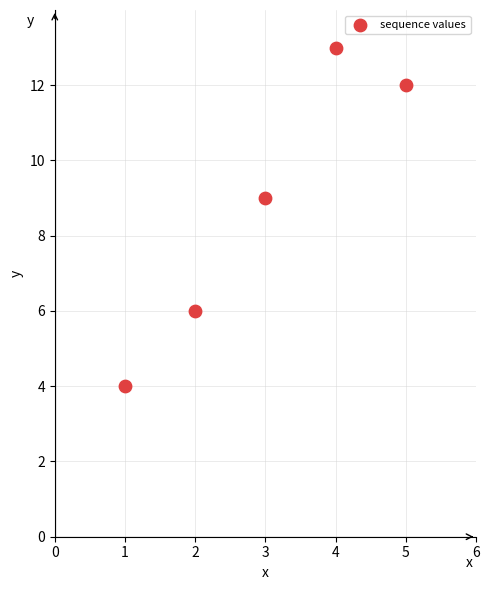

What is the range of Y values (max minus min)?

9